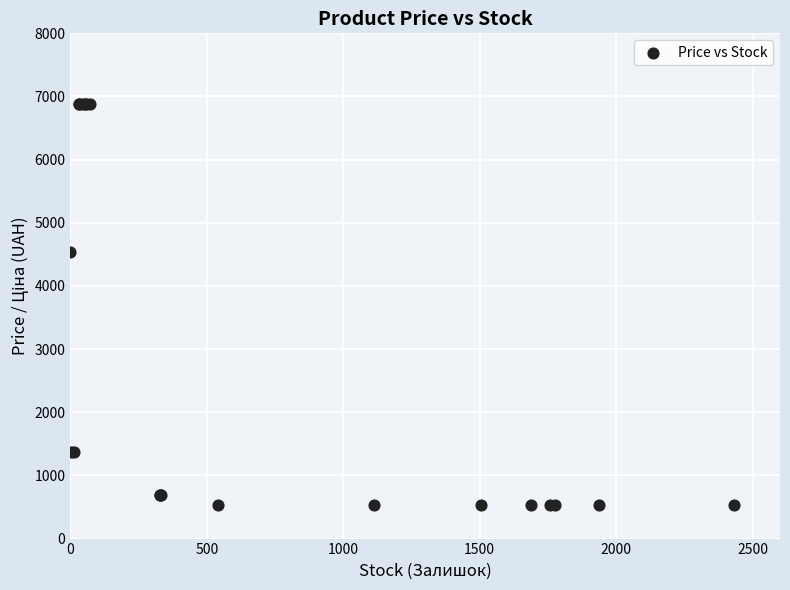

What Y value in the scatter plot is closest to 3707?

4531.4